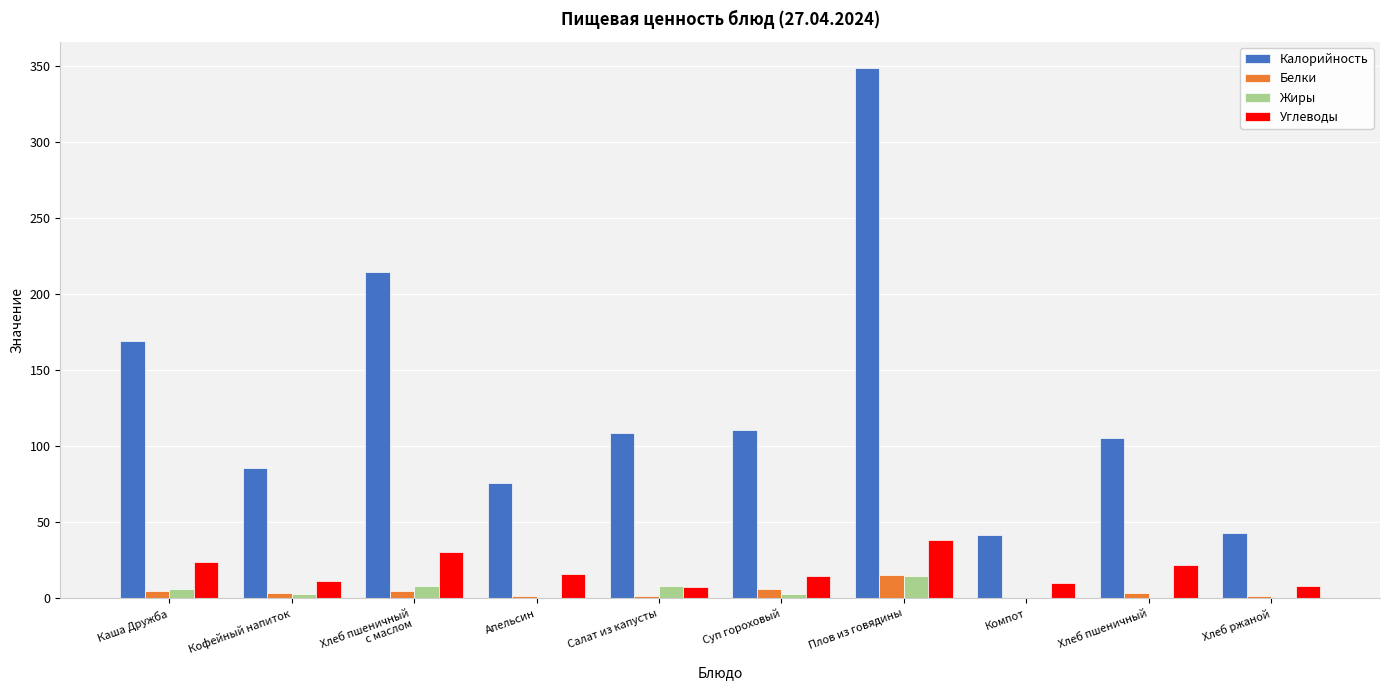

Read the Белки value at Плов из говядины.

15.3